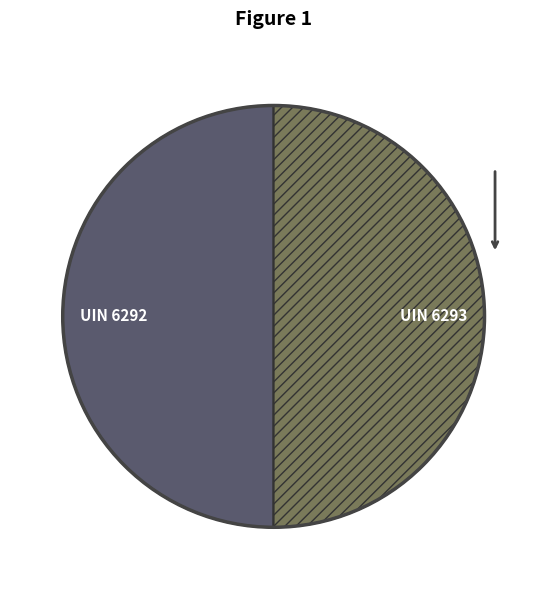

Combined, do UIN 6293 and UIN 6292 account for over 50%?

Yes